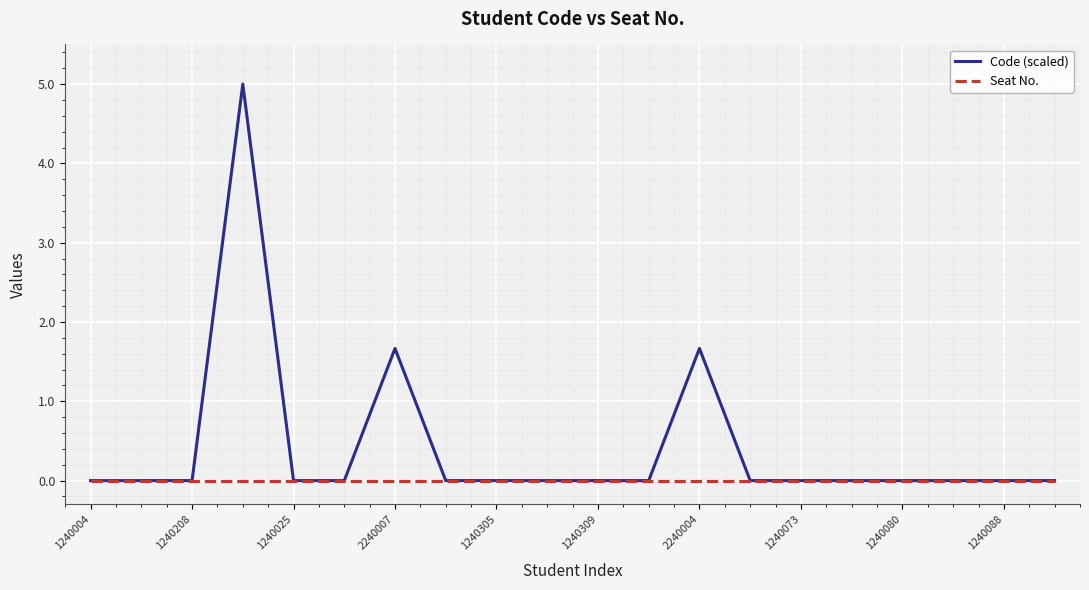

Which series has the largest range (max minus min)?

Code (scaled)